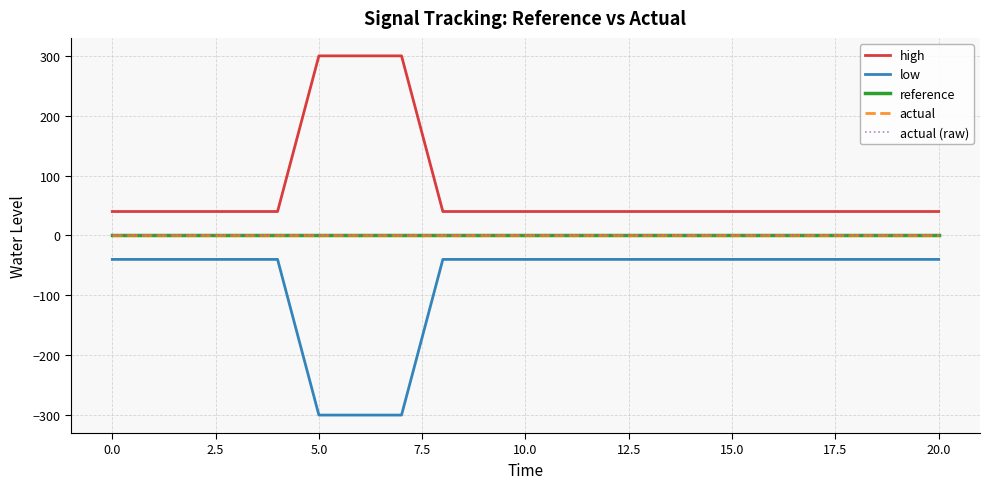

Does the chart have visible grid lines?

Yes